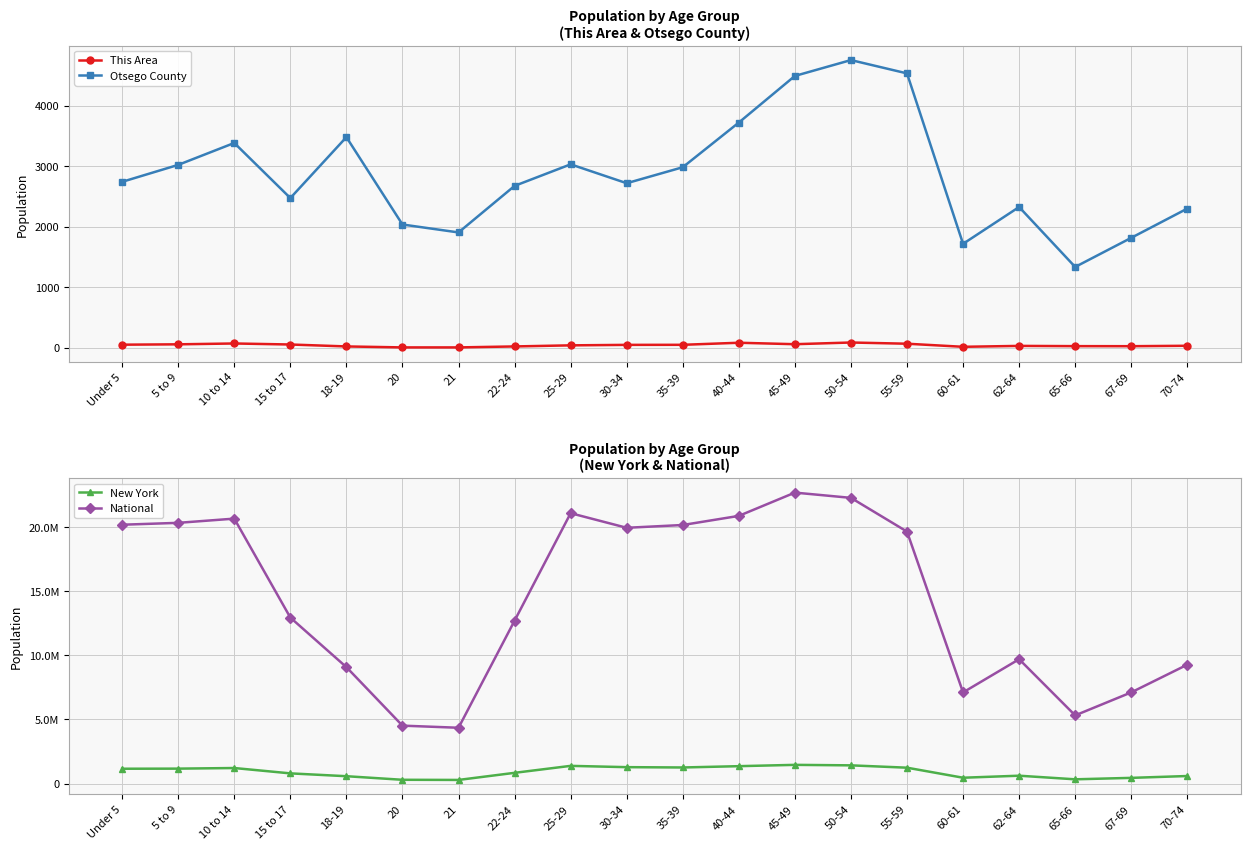

True or false: New York and National intersect in this chart.

False